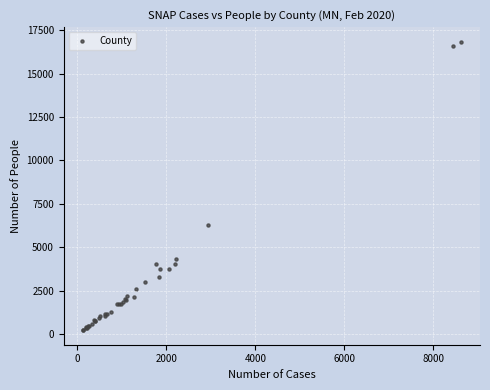

What Y value in the scatter plot is closest to 8531?

6286